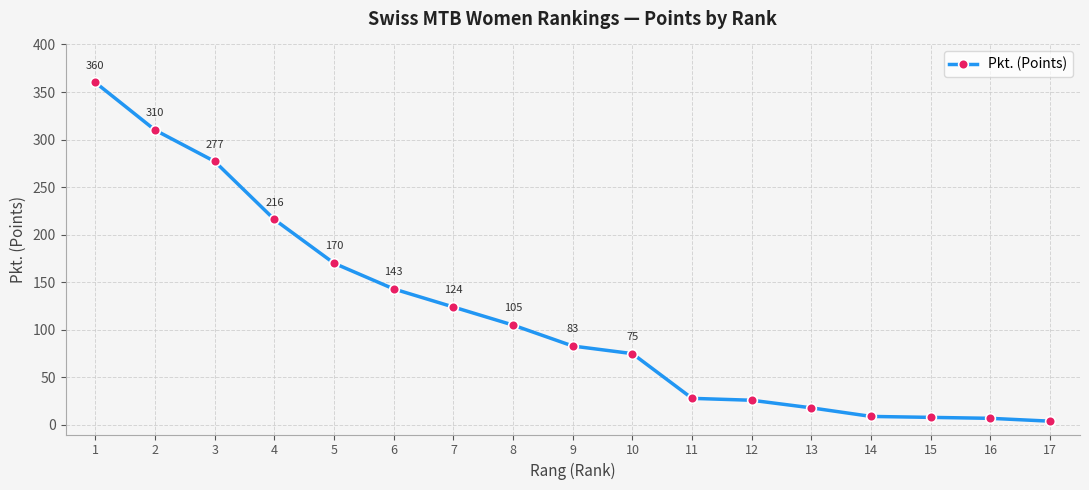

Rank the categories by value from lowest to highest.

17, 16, 15, 14, 13, 12, 11, 10, 9, 8, 7, 6, 5, 4, 3, 2, 1